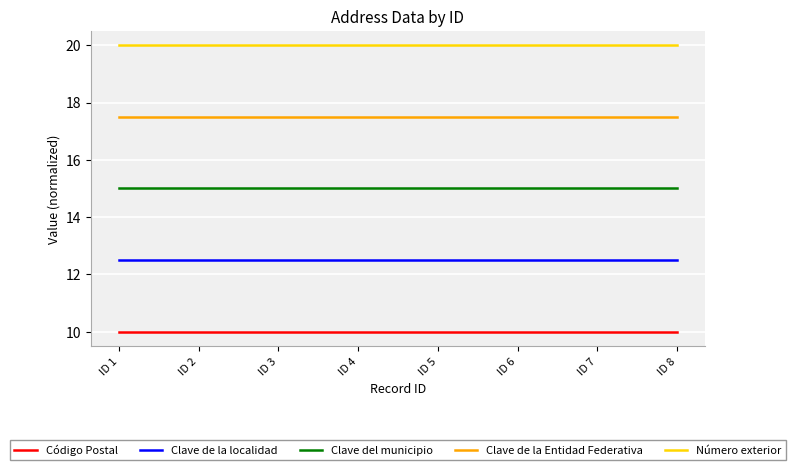

Reading left to right, what are all the values shown in this chart?

Código Postal: ID 1=10.0	ID 2=10.0	ID 3=10.0	ID 4=10.0	ID 5=10.0	ID 6=10.0	ID 7=10.0	ID 8=10.0
Clave de la localidad: ID 1=12.5	ID 2=12.5	ID 3=12.5	ID 4=12.5	ID 5=12.5	ID 6=12.5	ID 7=12.5	ID 8=12.5
Clave del municipio: ID 1=15.0	ID 2=15.0	ID 3=15.0	ID 4=15.0	ID 5=15.0	ID 6=15.0	ID 7=15.0	ID 8=15.0
Clave de la Entidad Federativa: ID 1=17.5	ID 2=17.5	ID 3=17.5	ID 4=17.5	ID 5=17.5	ID 6=17.5	ID 7=17.5	ID 8=17.5
Número exterior: ID 1=20.0	ID 2=20.0	ID 3=20.0	ID 4=20.0	ID 5=20.0	ID 6=20.0	ID 7=20.0	ID 8=20.0